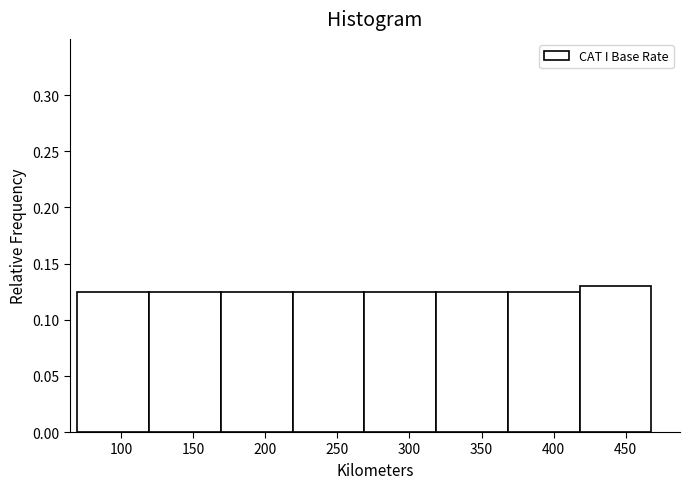

How tall is the bar that spans 170 to 220 on the x-axis? Neither the bar edges nor the heights are printed on the chart, so give them approximately, as read against the axes.

0.125